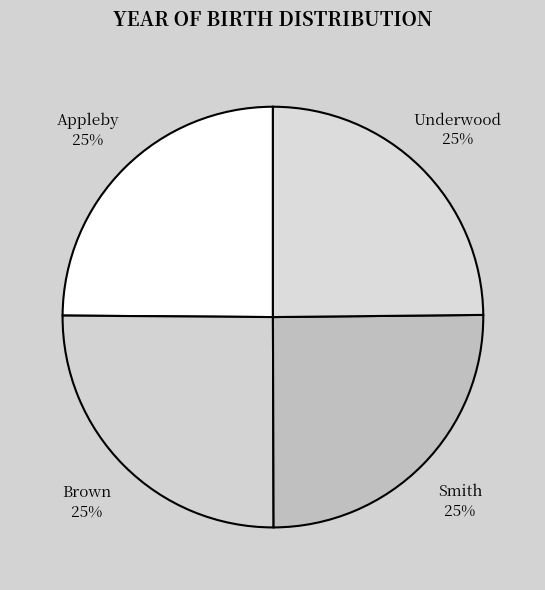

Is it true that Smith is 34% of the pie?

False